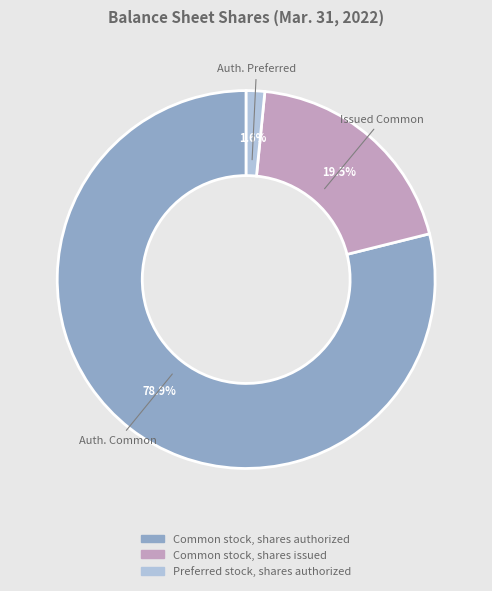

To the nearest percent, what is the average slice percentage?

33%